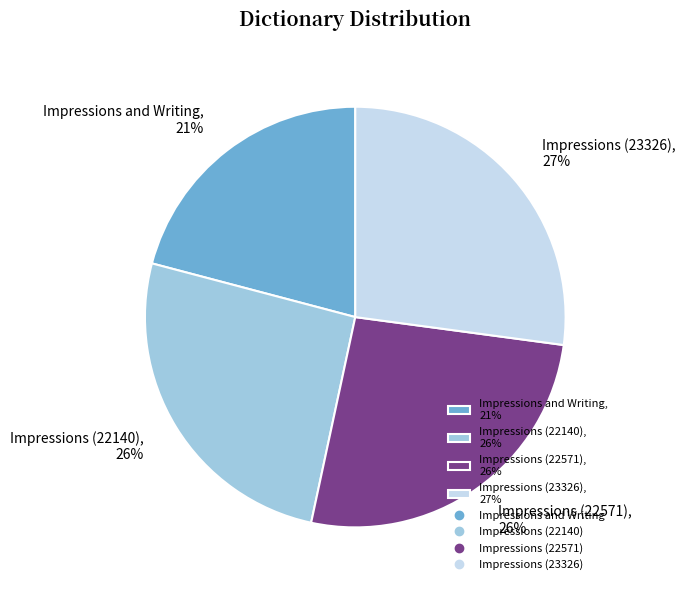

Is there a majority slice in this chart?

No